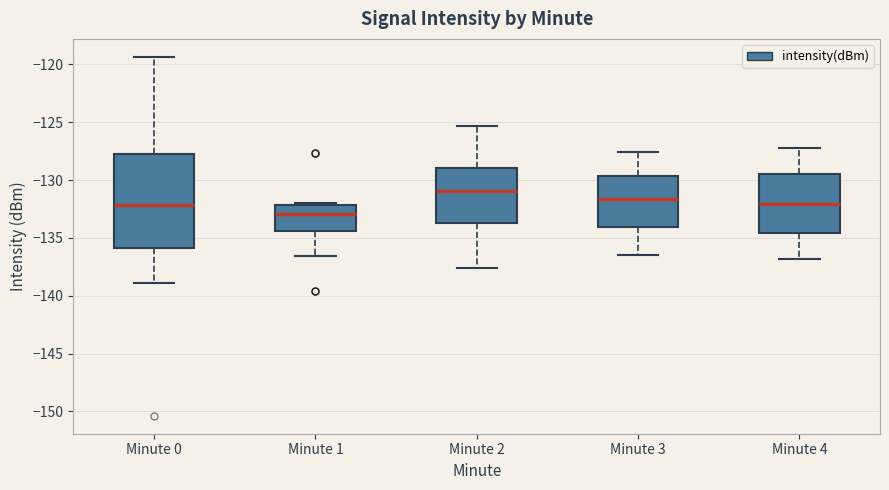

Reading left to right, read every box against the y-axis: the position of its median line, the range the box covers, and the ends of its whiskers. The values are not printed on the chart, so give them approximately, as read against the axis.

Minute 0: median -132.0, box -136.0 to -127.5, whiskers -139.0 to -119.5
Minute 1: median -133.0, box -134.5 to -132.0, whiskers -136.5 to -132.0 (just above the box's upper edge)
Minute 2: median -131.0, box -133.5 to -129.0, whiskers -137.5 to -125.5
Minute 3: median -131.5, box -134.0 to -129.5, whiskers -136.5 to -127.5
Minute 4: median -132.0, box -134.5 to -129.5, whiskers -137.0 to -127.0